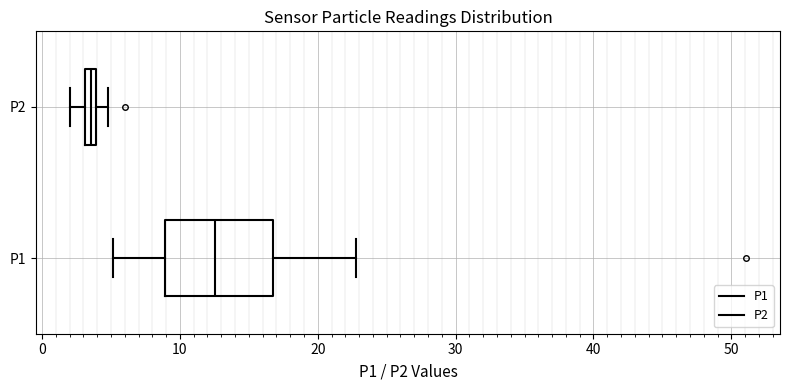

Where does the left whisker of the box for P1 end on the x-axis? The values are not printed on the chart, so give them approximately, as read against the axis.

5